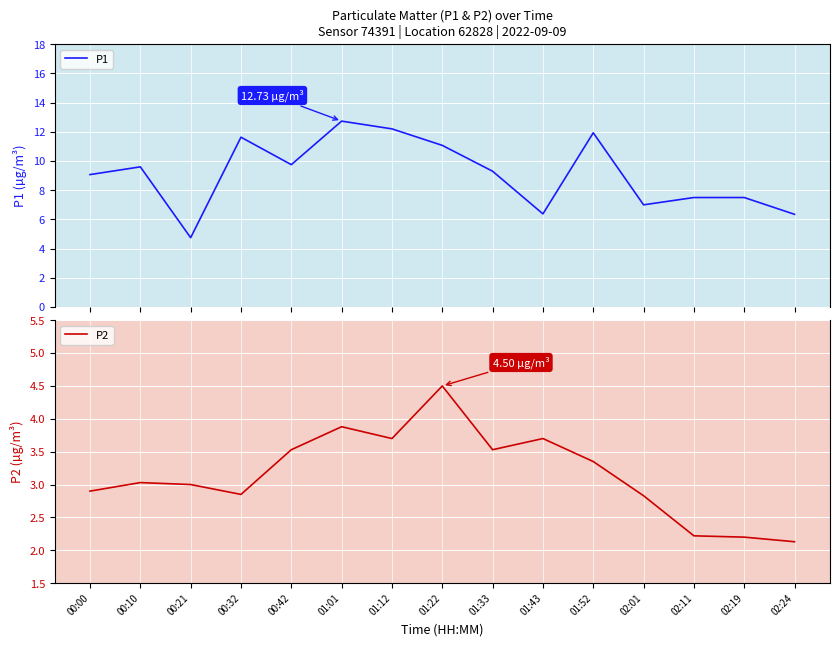

What is the total value across all series at 01:52?

15.3